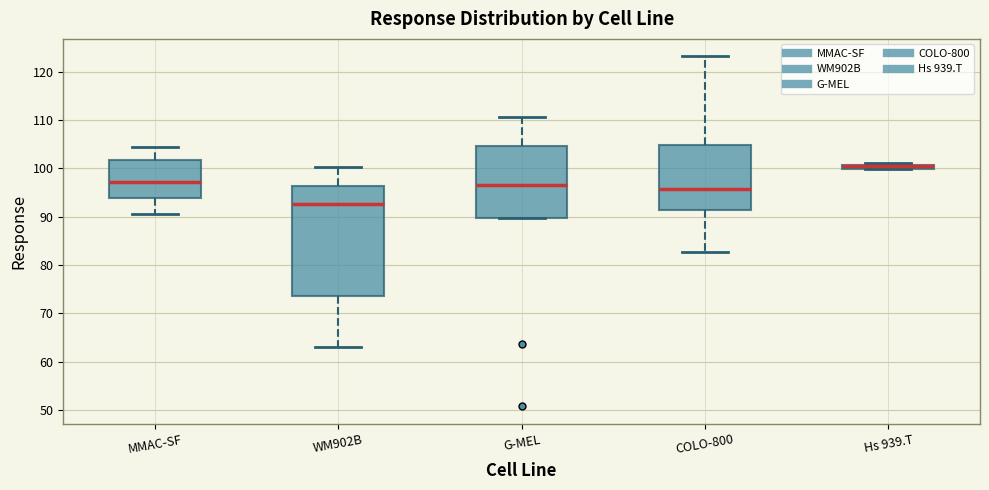

Where is the lower edge of the box for MMAC-SF on the y-axis? The values are not printed on the chart, so give them approximately, as read against the axis.

94